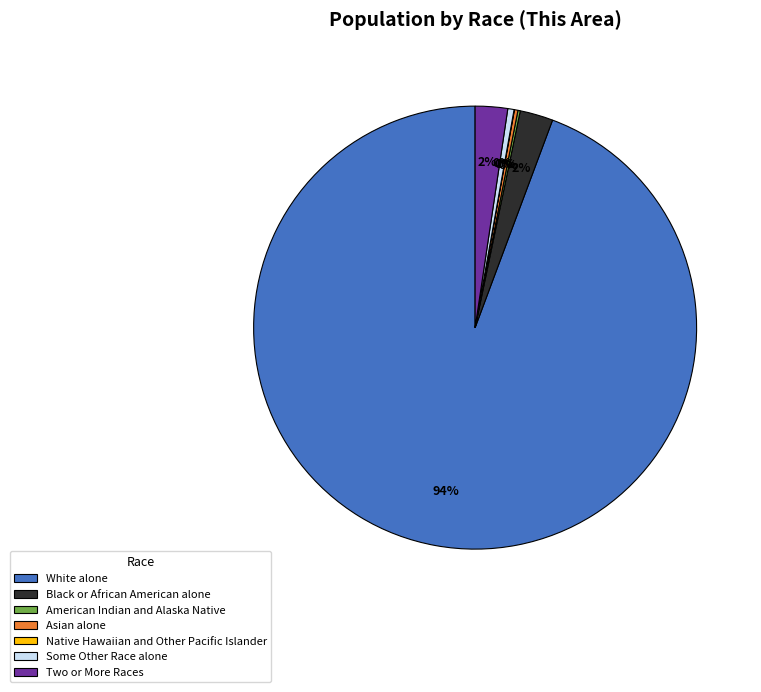

Which category has the biggest portion of the pie?

White alone